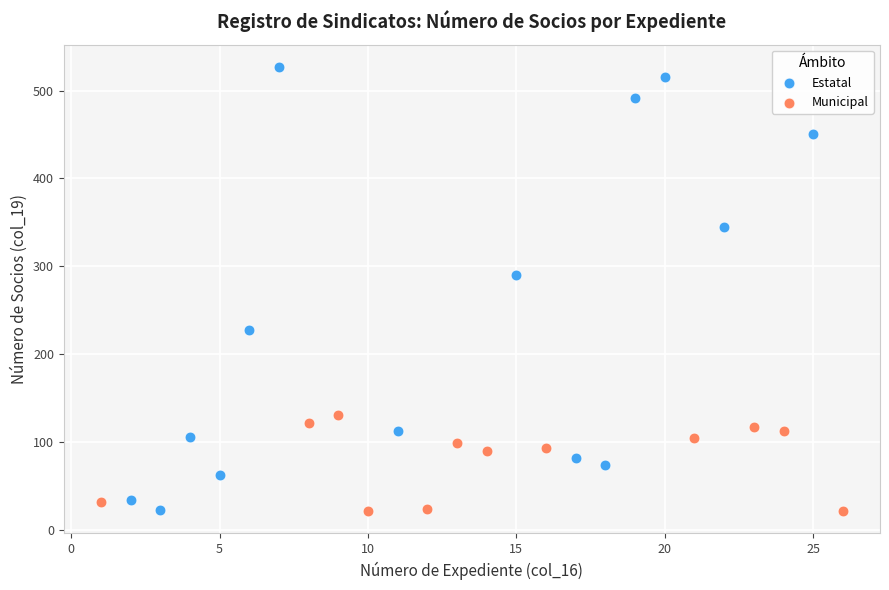

Which series has the widest spread of Y values?

Estatal